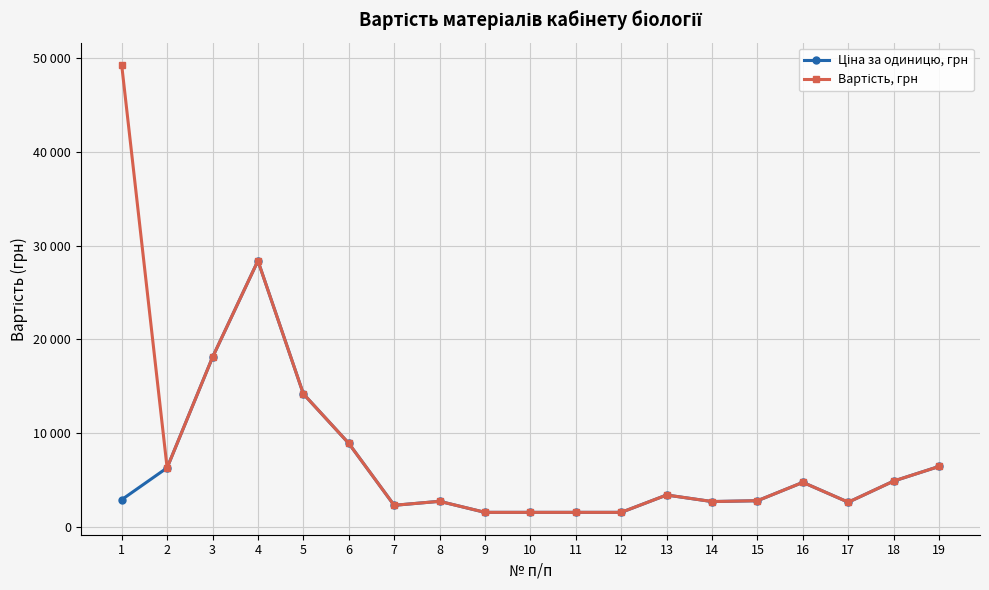

Which has a higher value, 10 or 8?

8